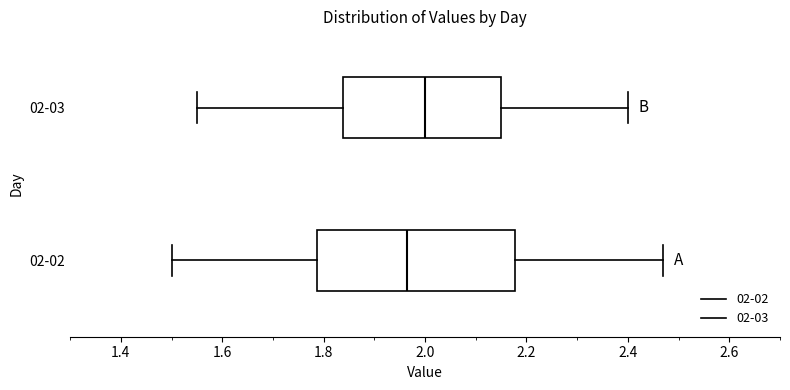

Comparing the boxes themselves (not the whiskers), which one is the widest?

02-02